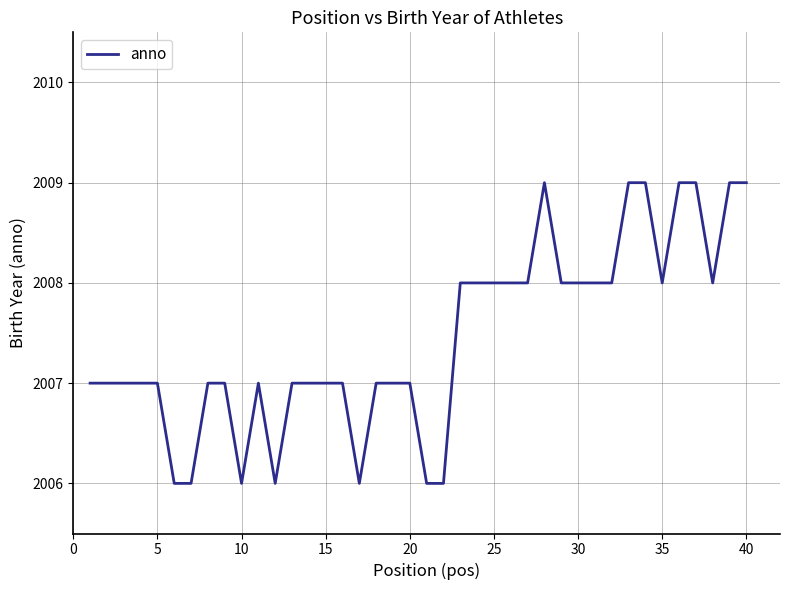

What is the minimum value shown in the chart?

2006